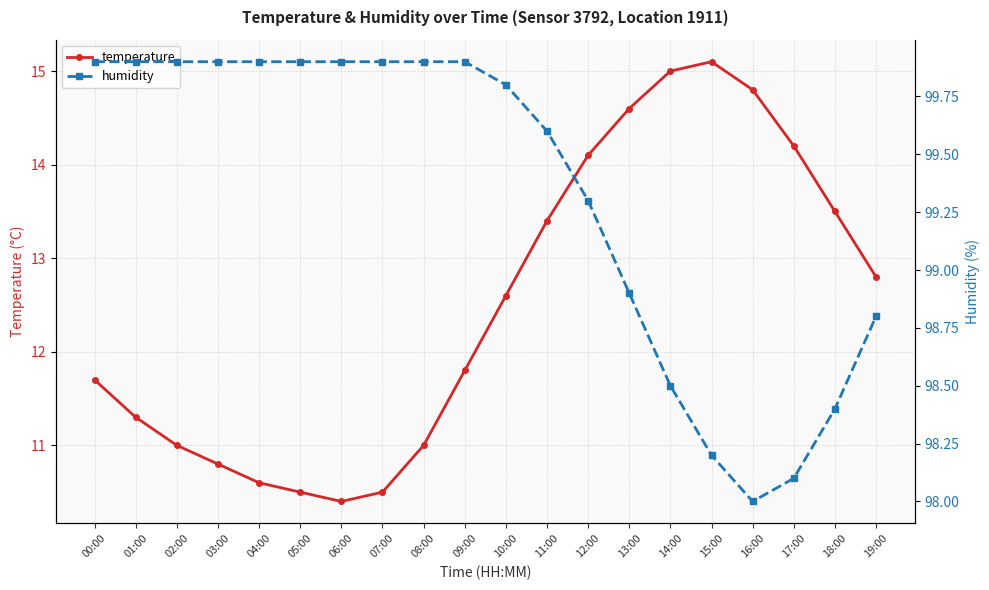

Reading right to left, list all the values displayed in this chart.

temperature: 12.8	13.5	14.2	14.8	15.1	15.0	14.6	14.1	13.4	12.6	11.8	11.0	10.5	10.4	10.5	10.6	10.8	11.0	11.3	11.7
humidity: 98.8	98.4	98.1	98.0	98.2	98.5	98.9	99.3	99.6	99.8	99.9	99.9	99.9	99.9	99.9	99.9	99.9	99.9	99.9	99.9